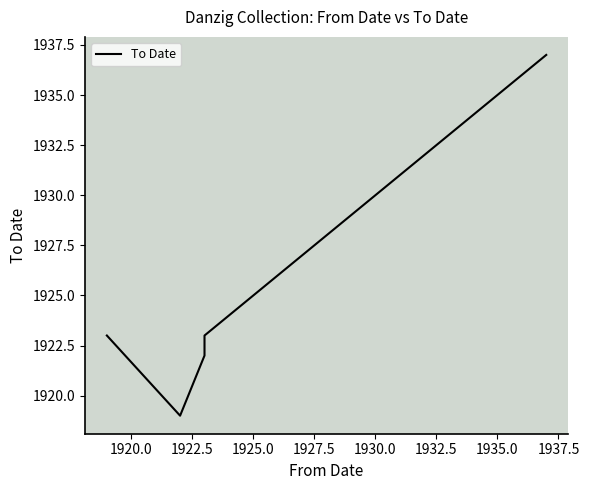

True or false: there are more than 0 points higher than both neighbors.

False